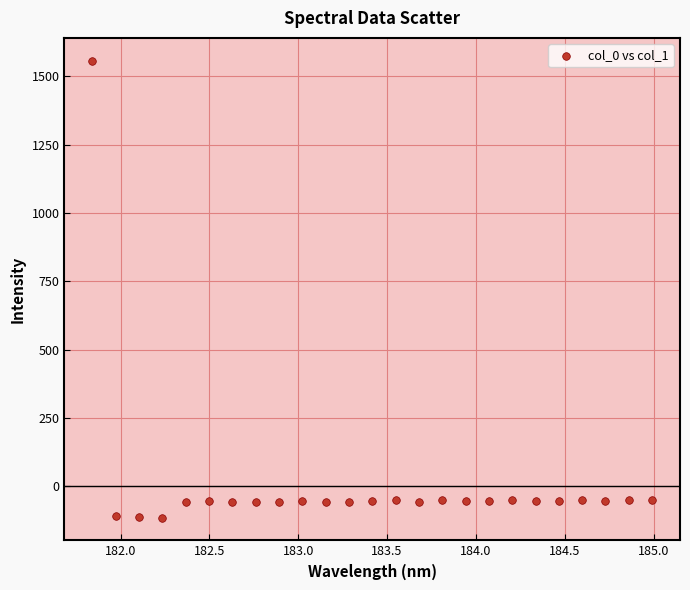

What is the range of Y values (max minus min)?

1671.3